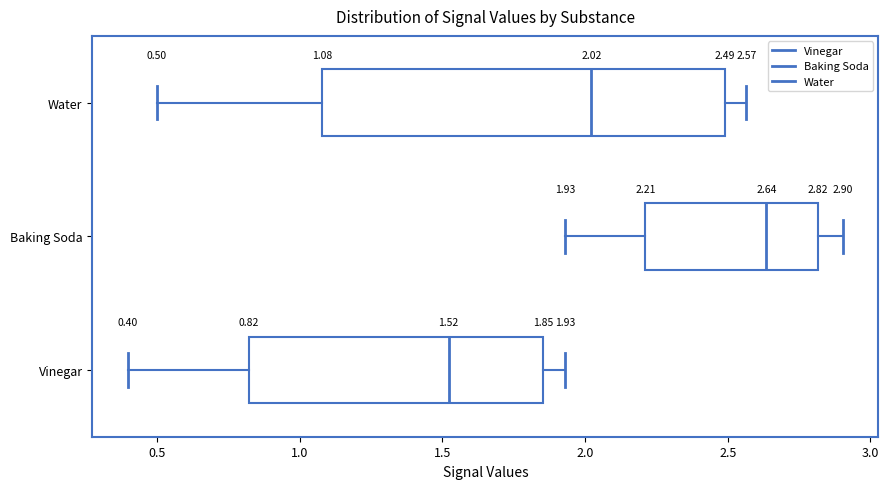

Comparing the boxes themselves (not the whiskers), which one is the widest?

Water